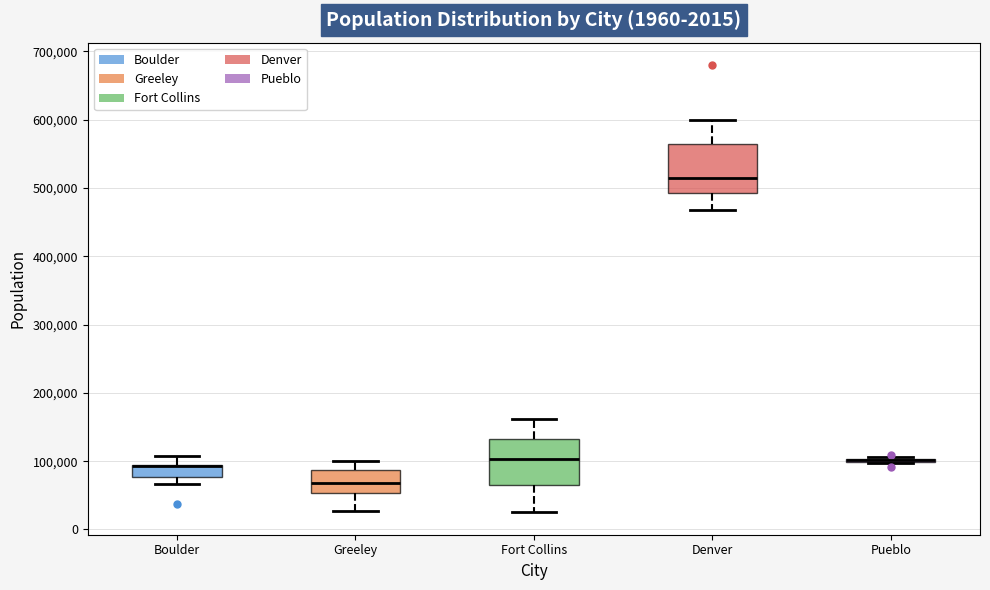

Where does the upper whisker of the box for Boulder end on the y-axis? The values are not printed on the chart, so give them approximately, as read against the axis.

110000